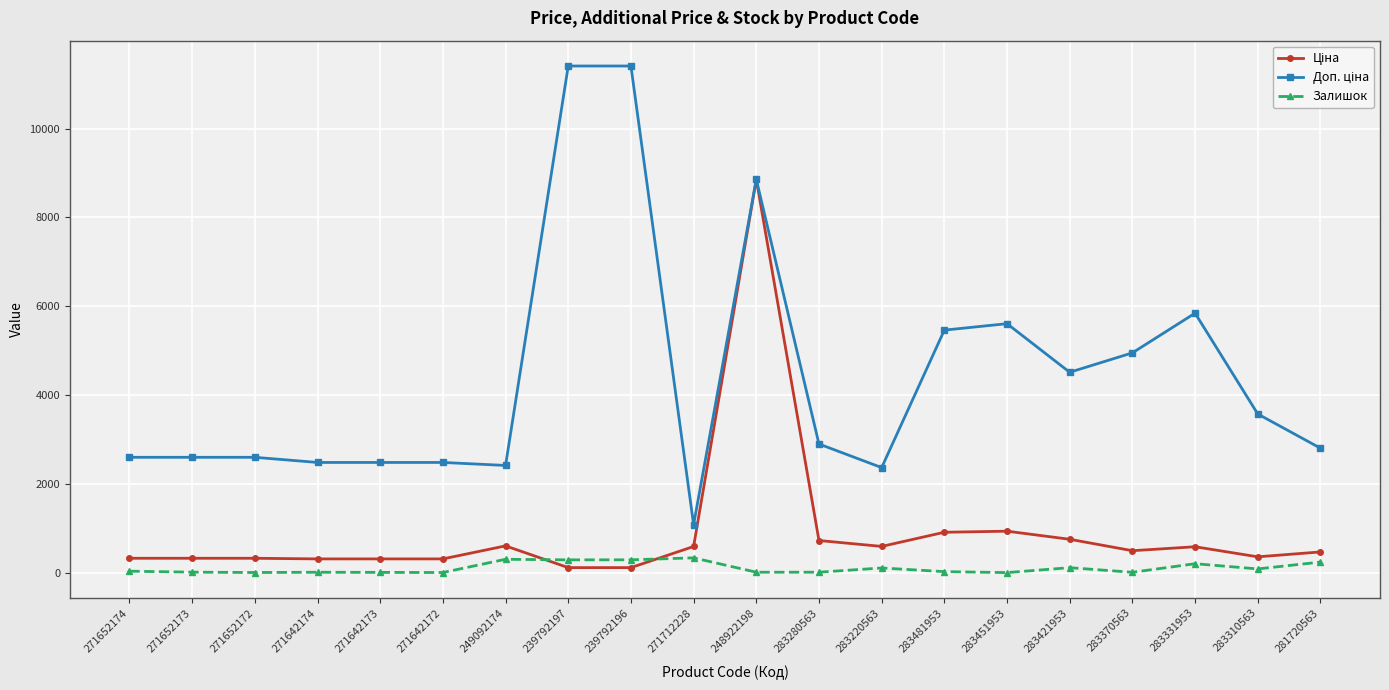

What is the difference between the highest and lowest values at 283451953?

5605.2